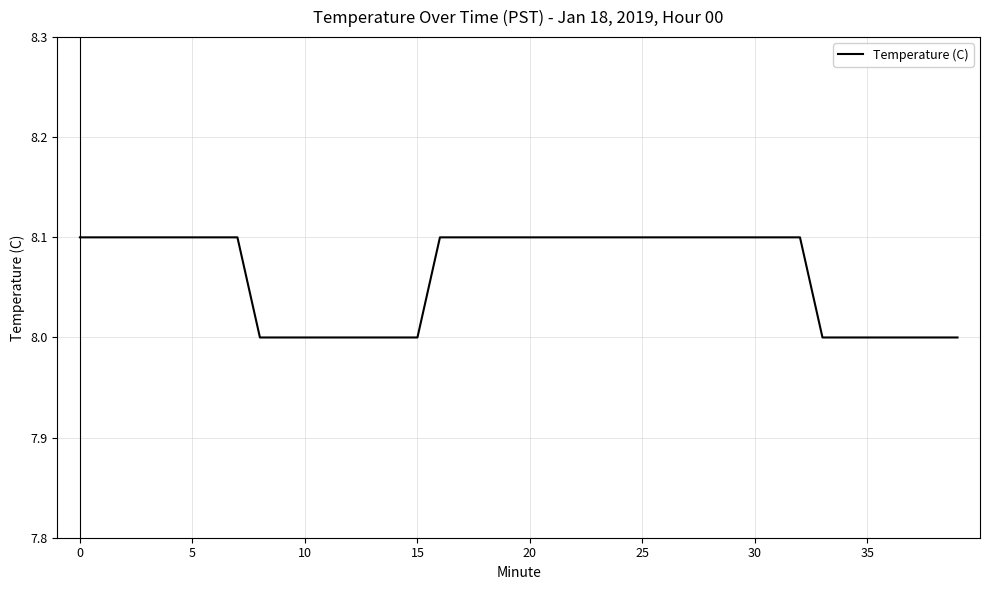

What is the minimum value shown in the chart?

8.0